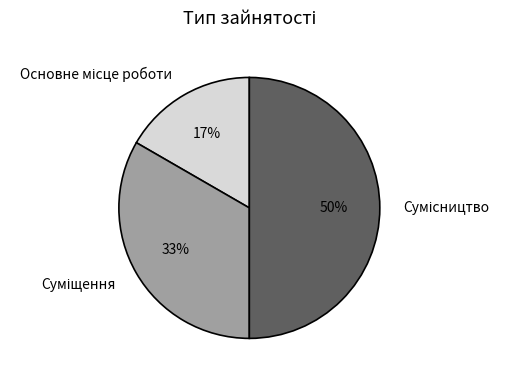

To the nearest percent, what is the difference between the largest and smallest slice percentages?

33%